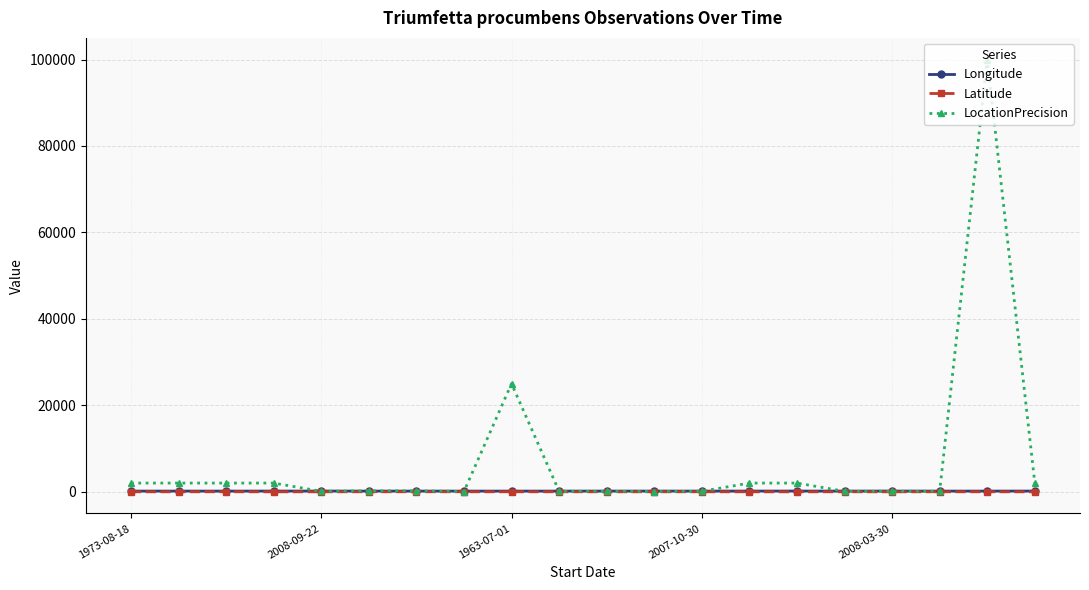

Which series has the widest spread of values?

LocationPrecision